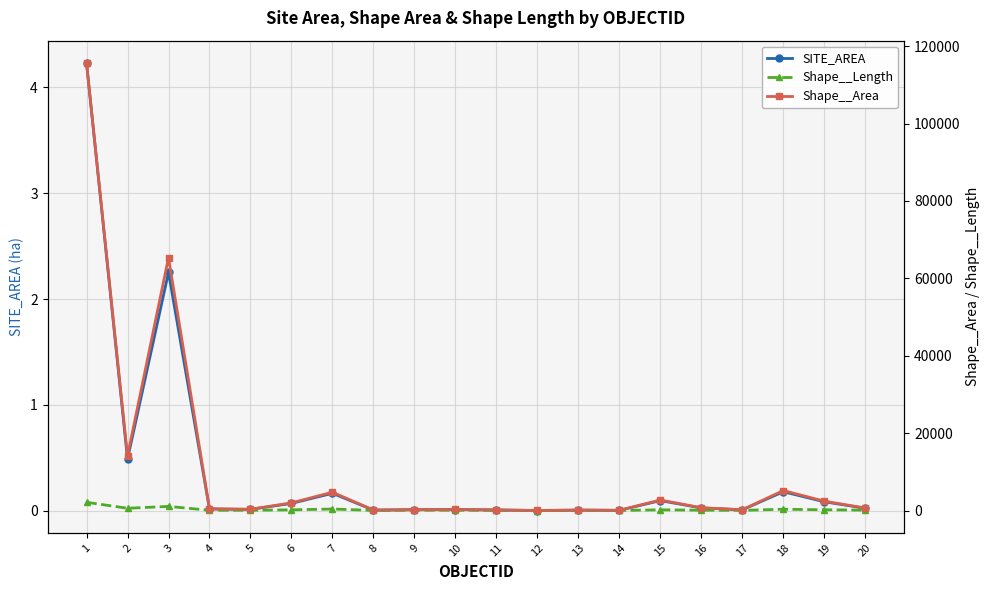

Rank the series at 7 from highest to lowest value.

Shape__Area, Shape__Length, SITE_AREA